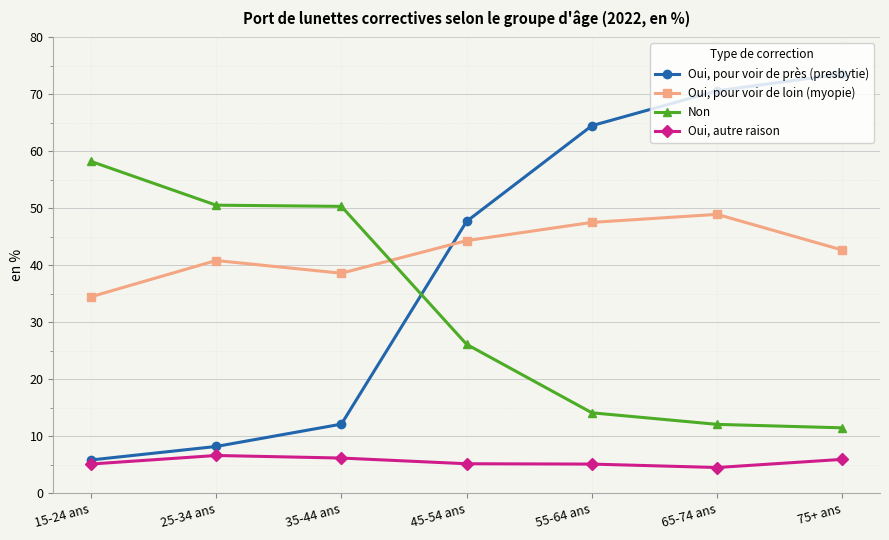

How many lines are shown in the chart?

4